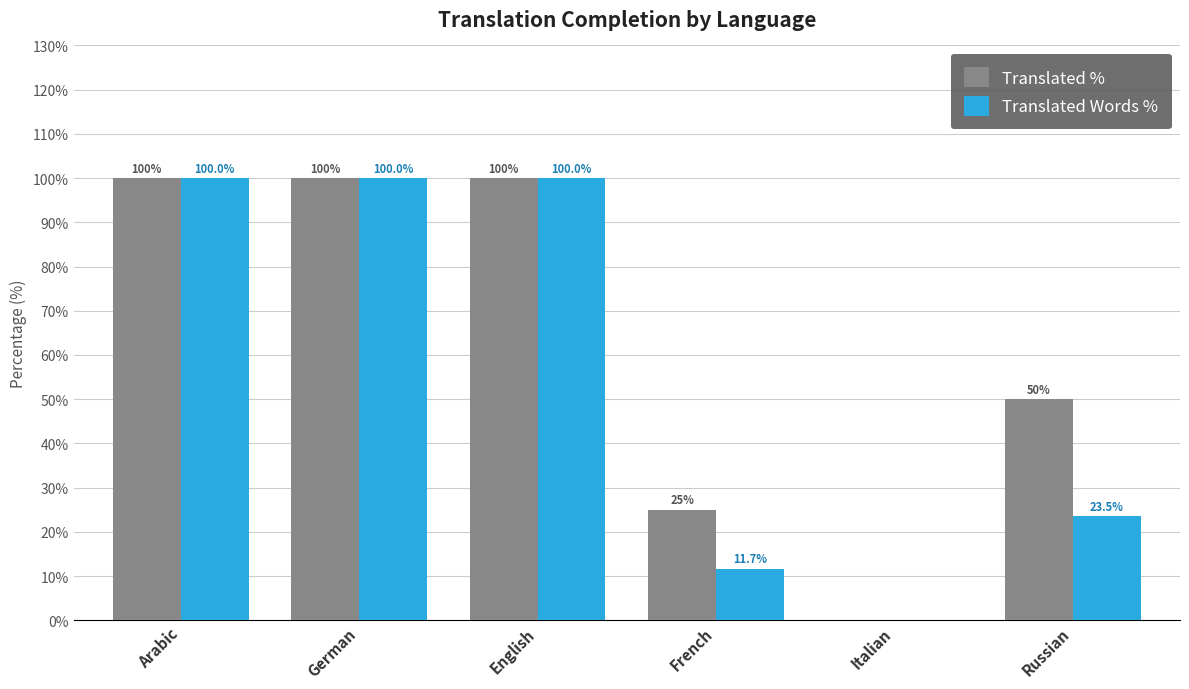

What is the greatest value displayed?

100.0